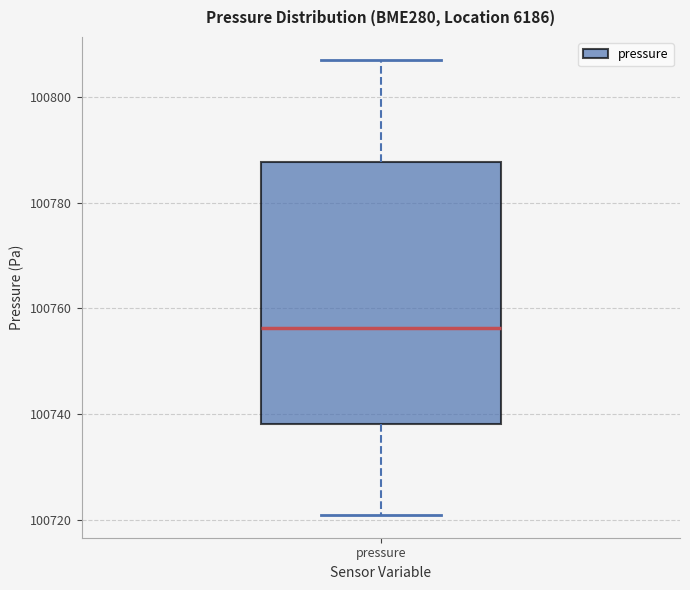

Read this box plot against the y-axis: the position of the median line, the range covered by the box, and the ends of both whiskers. The values are not printed on the chart, so give them approximately, as read against the axis.

median 100756, box 100738 to 100788, whiskers 100722 to 100806